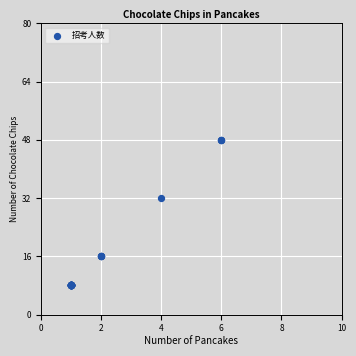

What Y value in the scatter plot is closest to 28?

32